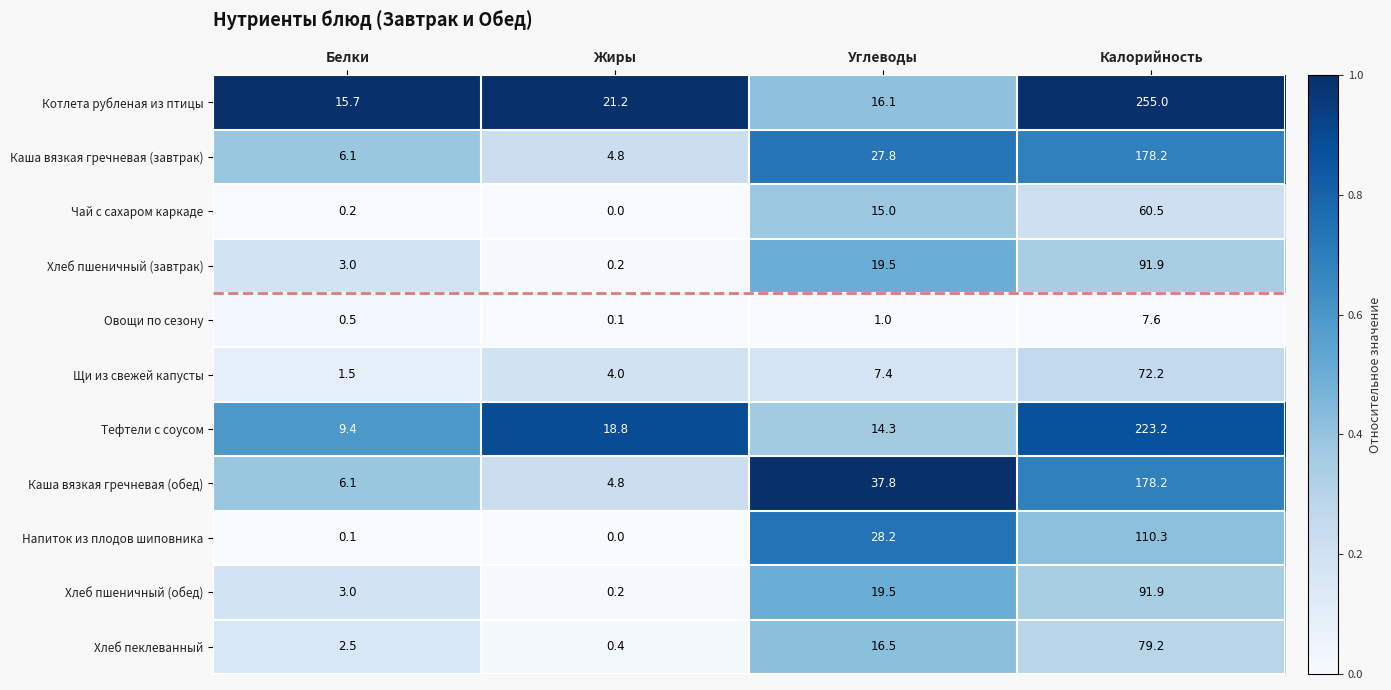

Count the number of categories in the chart.

4